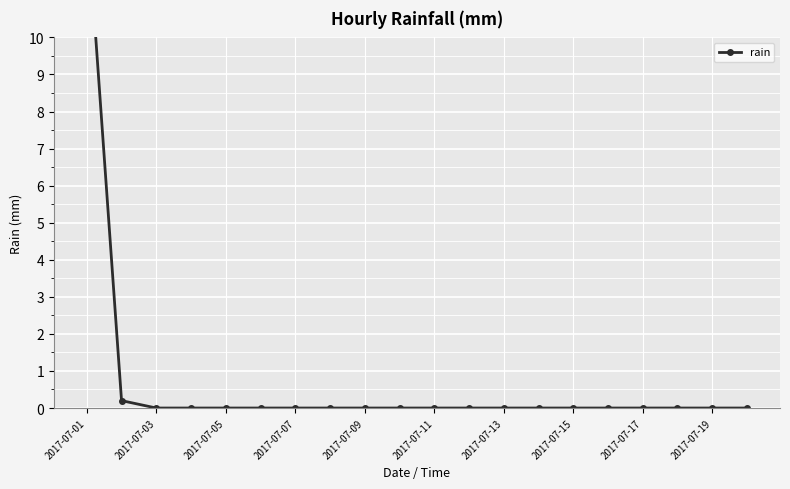

How many lines are shown in the chart?

1